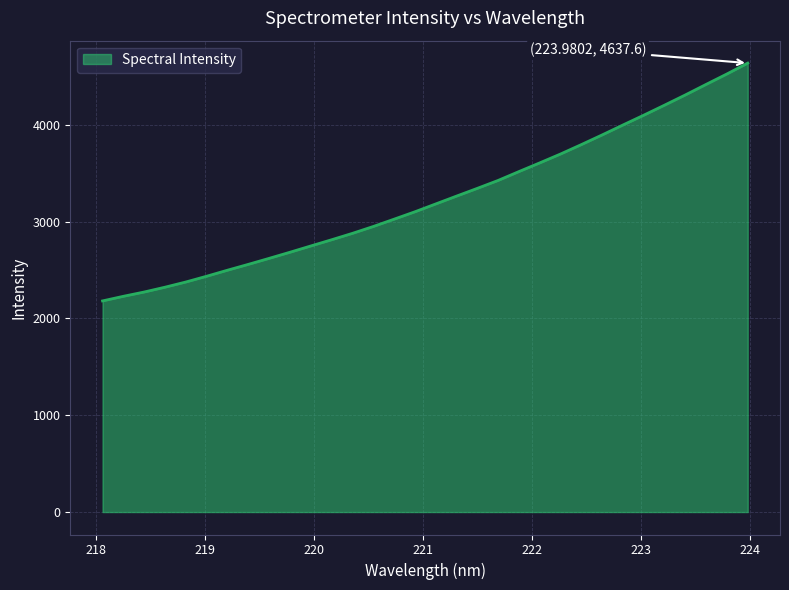

Does the chart have visible grid lines?

Yes